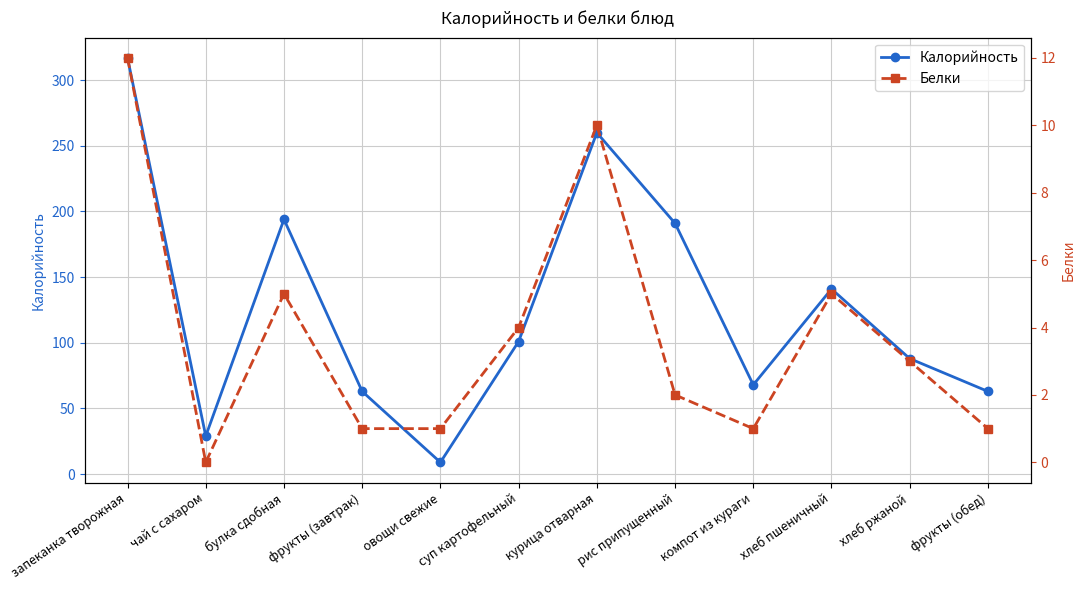

In Белки, how many points are lower than both neighbors (excluding endpoints)?

2